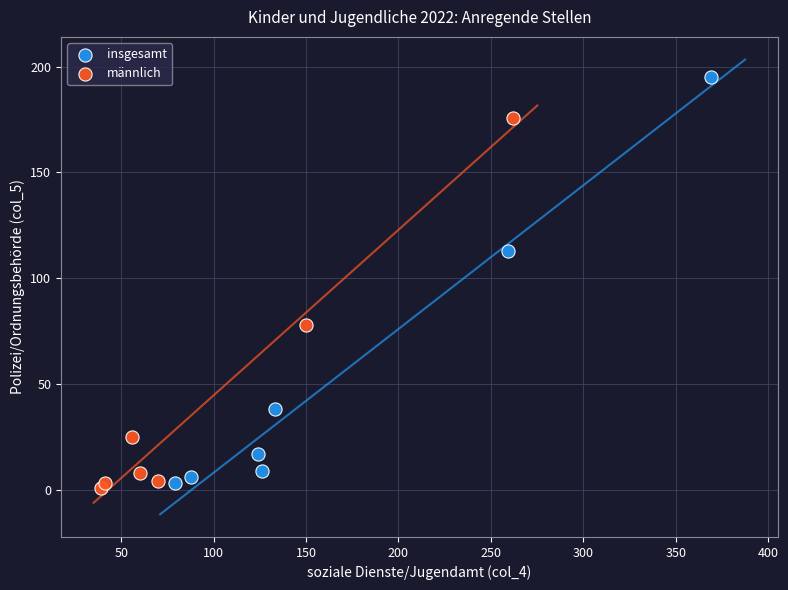

Which series has the largest Y range (max minus min)?

insgesamt